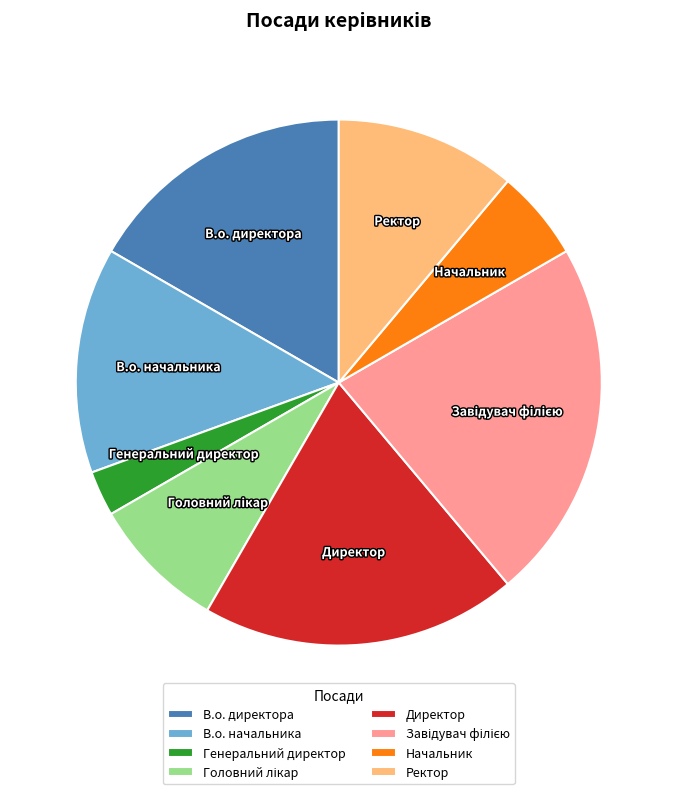

Is it true that В.о. начальника is 3% of the pie?

False